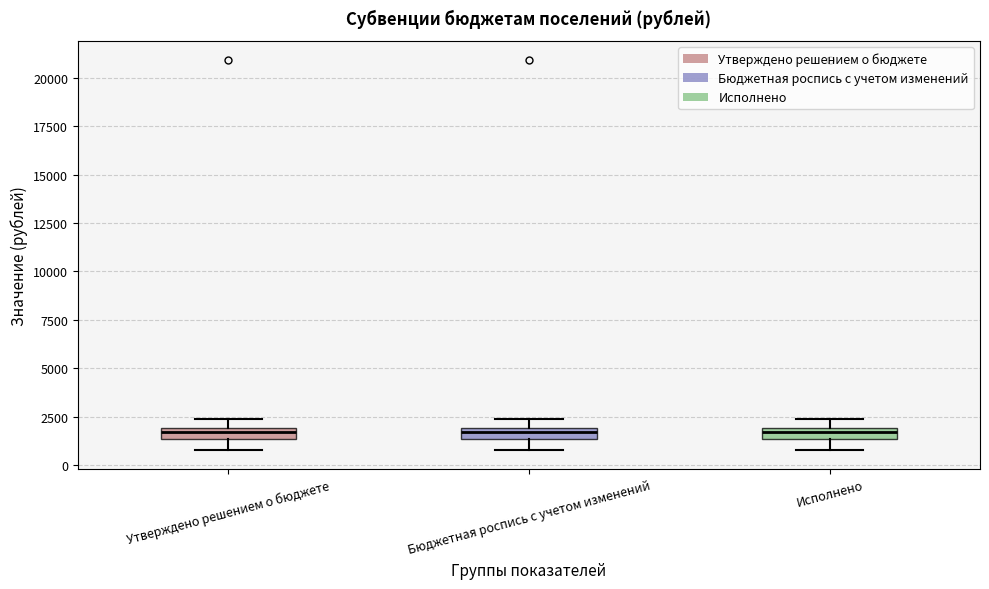

Where is the upper edge of the box for Бюджетная роспись с учетом изменений on the y-axis? The values are not printed on the chart, so give them approximately, as read against the axis.

2000